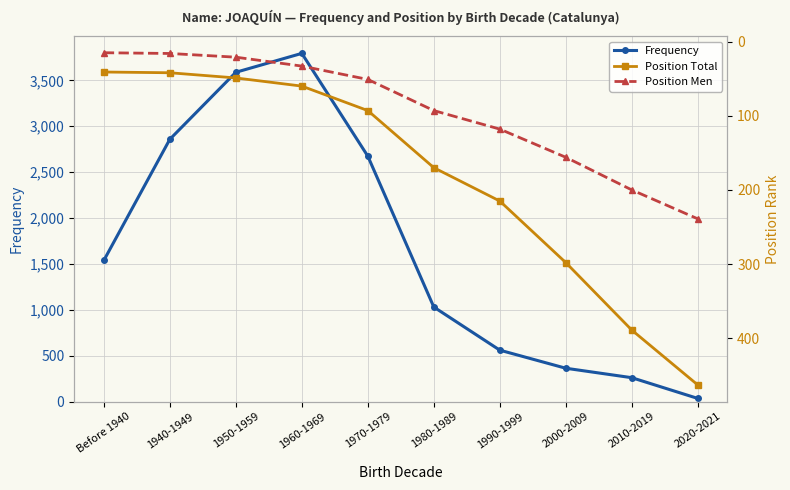

What is the minimum value shown in the chart?

15